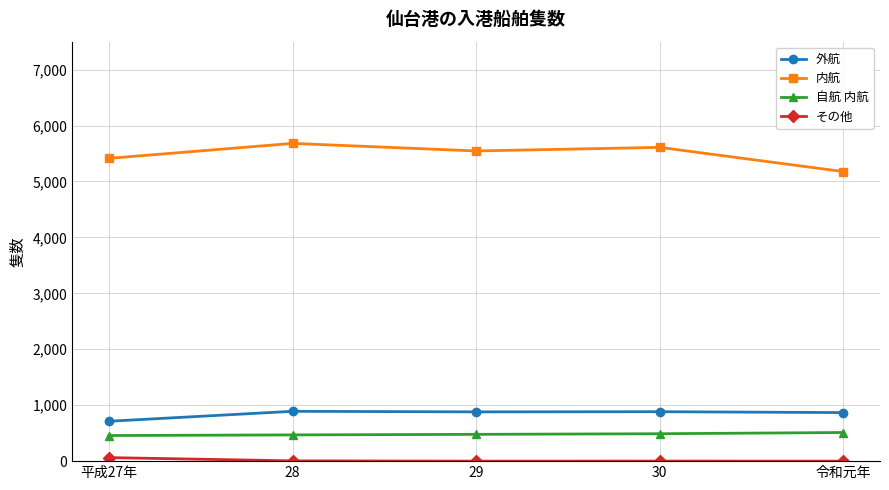

How many series are shown in this chart?

4